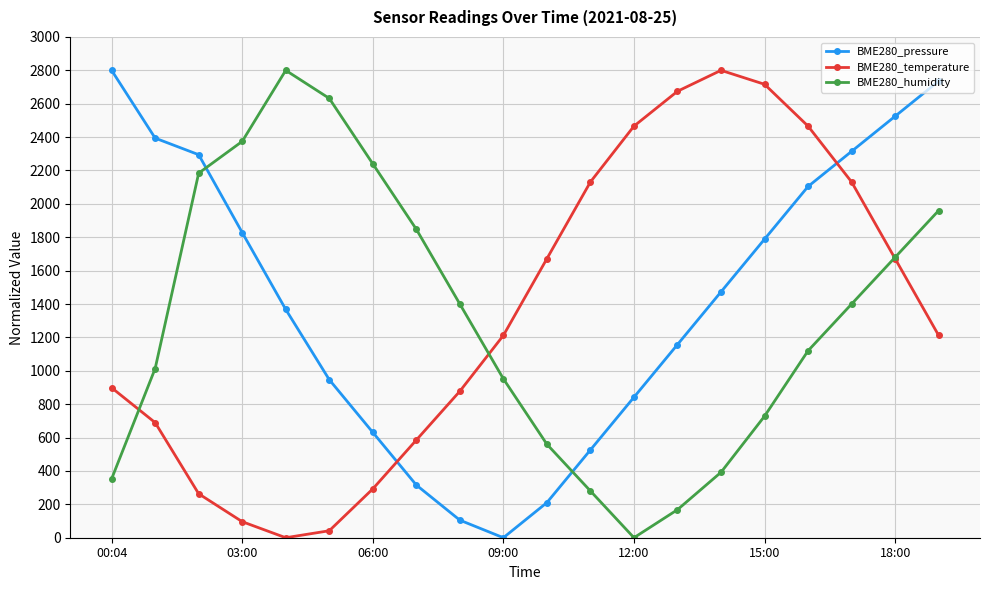

True or false: BME280_pressure has more than 2 points higher than both neighbors.

False